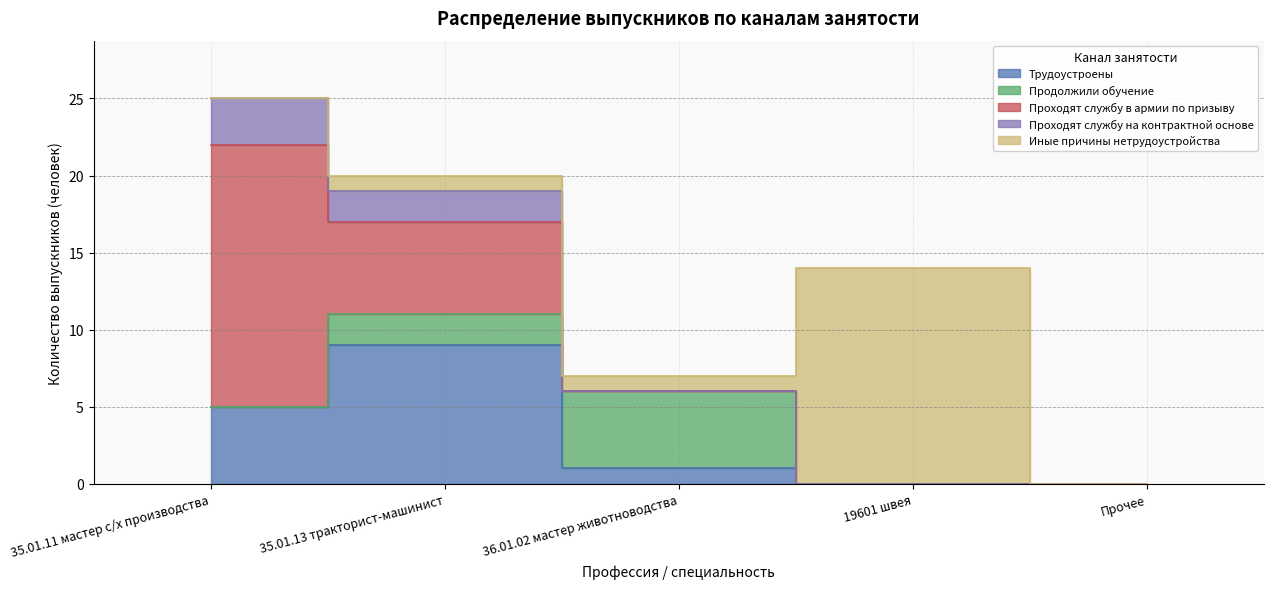

What are all the series names shown in the legend?

Трудоустроены, Продолжили обучение, Проходят службу в армии по призыву, Проходят службу на контрактной основе, Иные причины нетрудоустройства